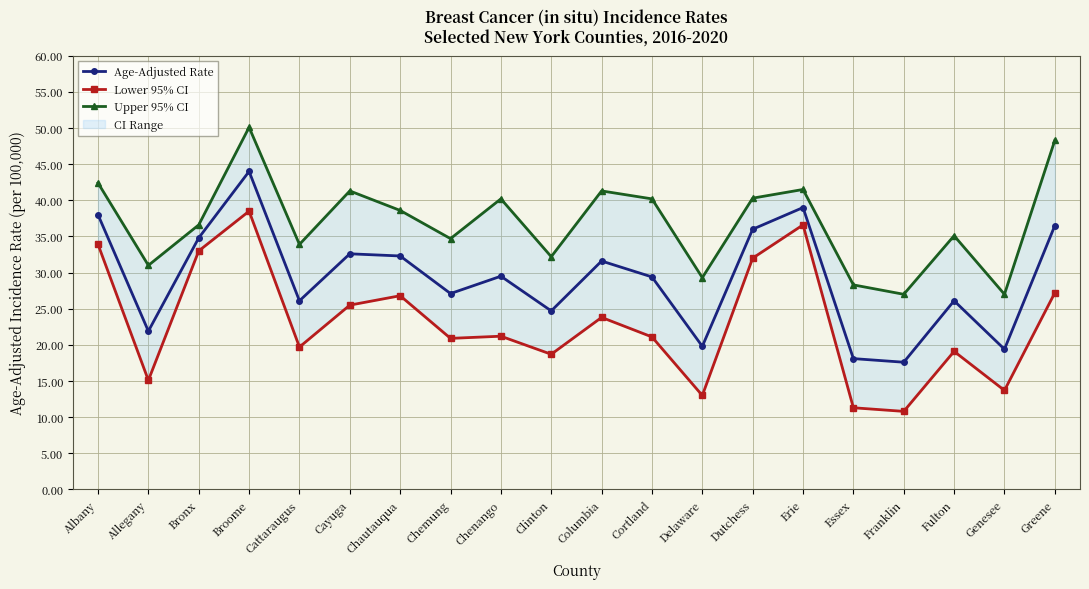

What are all the series names shown in the legend?

Age-Adjusted Rate, Lower 95% CI, Upper 95% CI